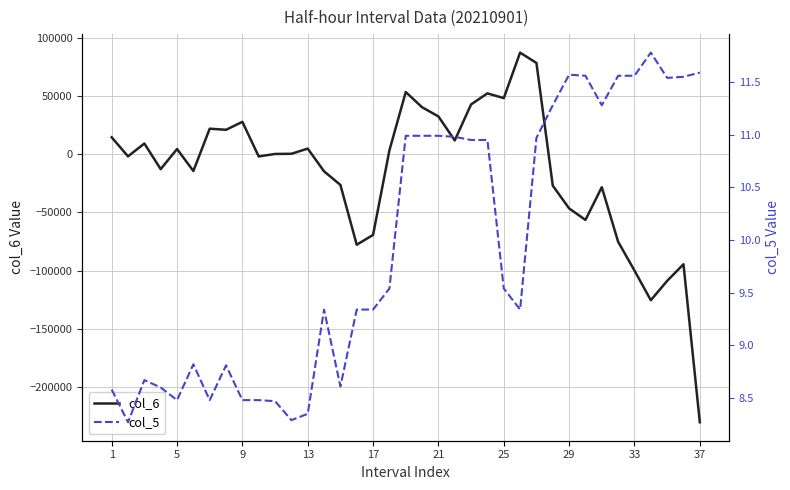

Is this an area chart (filled region under the line)?

No